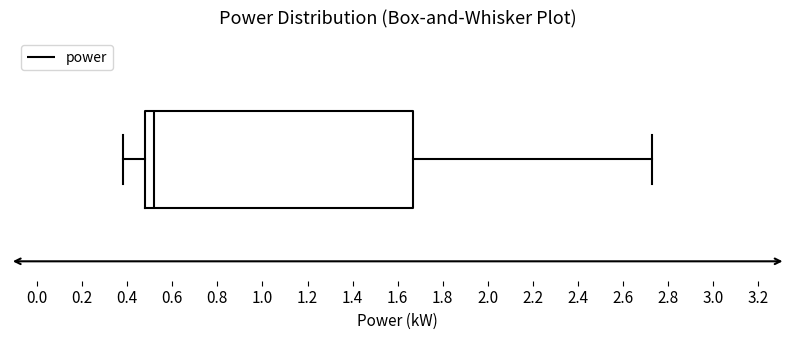

Transcribe this box plot: give where the median line is, the range the box spans, and where the two whiskers end, as read against the x-axis. The values are not printed on the chart, so give them approximately, as read against the axis.

median 0.52, box 0.48 to 1.68, whiskers 0.38 to 2.74